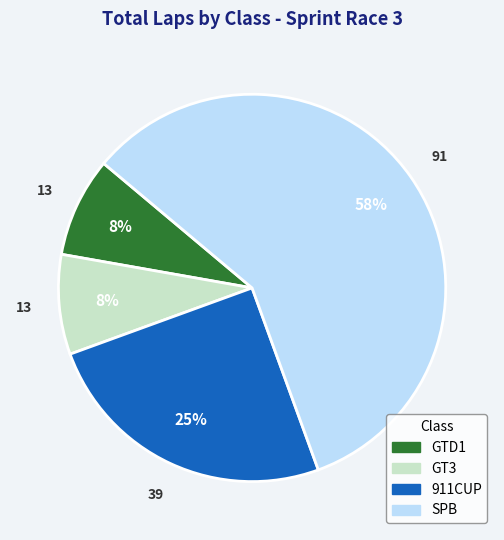

Is the sum of 911CUP and SPB greater than half?

Yes